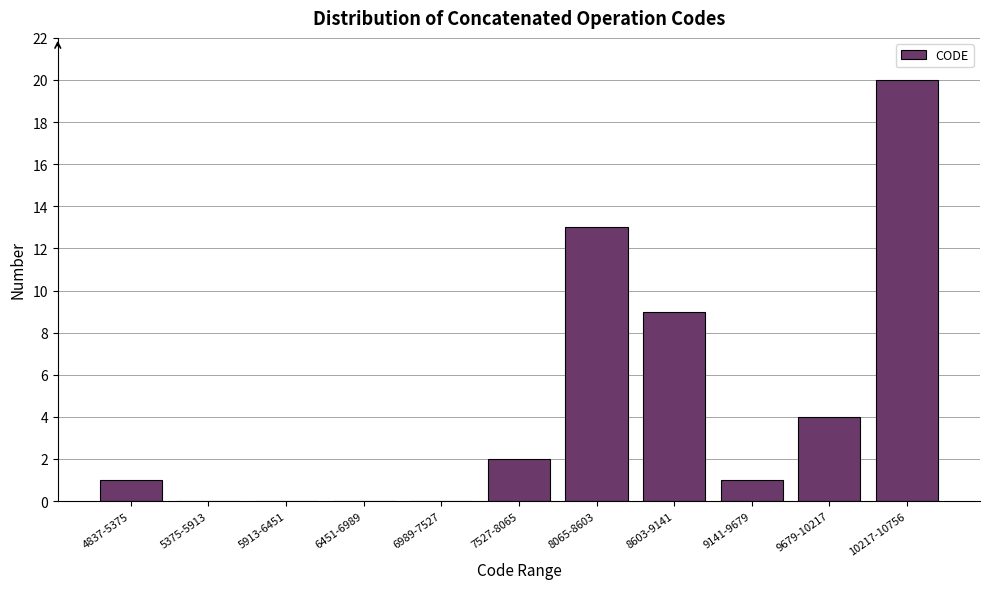

Reading left to right, list all the values displayed in this chart.

4837-5375=1	5375-5913=0	5913-6451=0	6451-6989=0	6989-7527=0	7527-8065=2	8065-8603=13	8603-9141=9	9141-9679=1	9679-10217=4	10217-10756=20